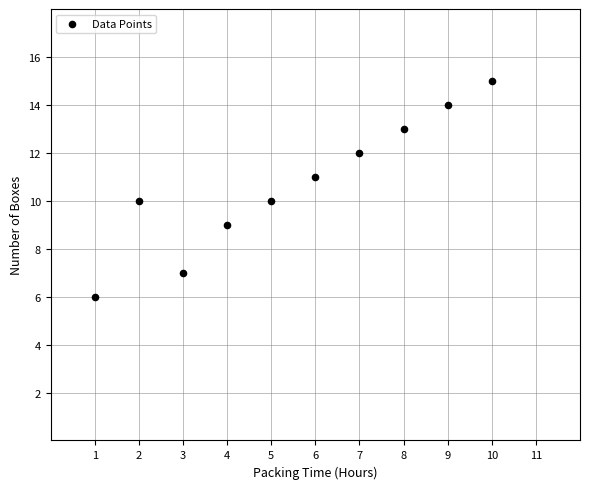

What is the range of X values (max minus min)?

9